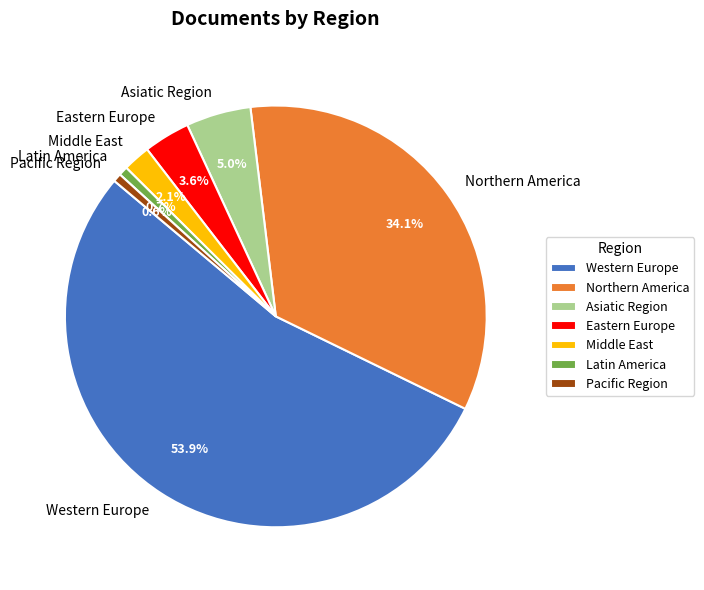

What percentage is the Western Europe slice, to the nearest percent?

54%